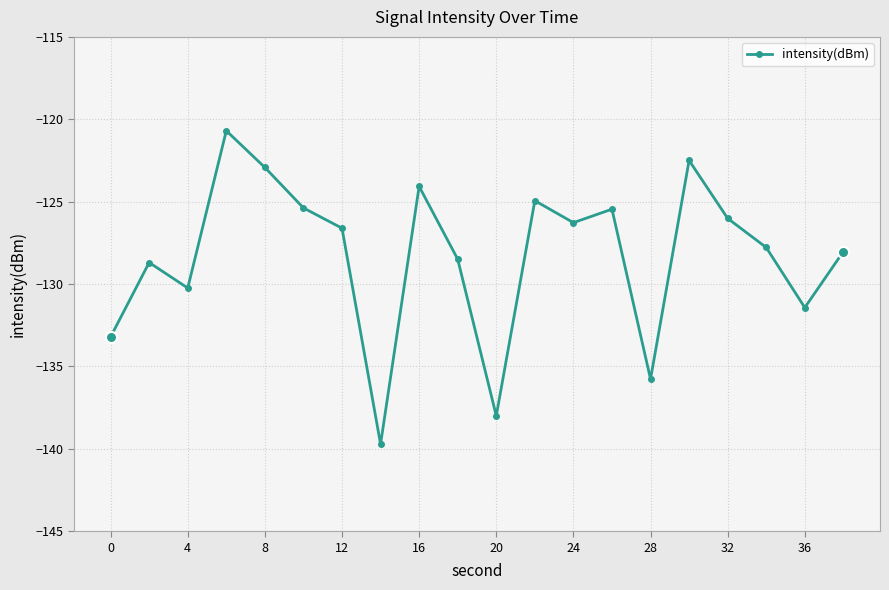

How many interior local valleys (lower than both neighbors) does the data have?

6